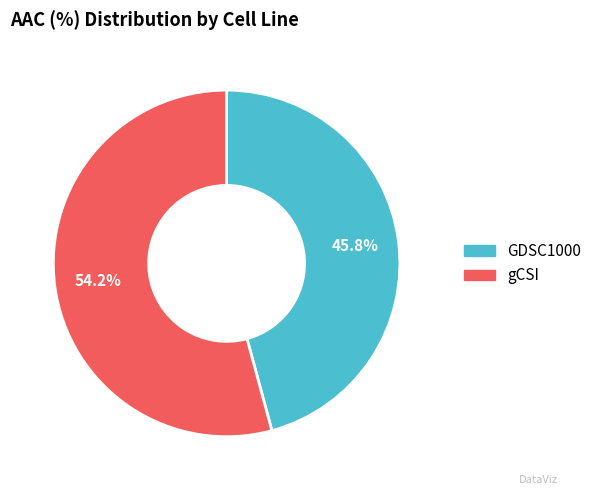

True or false: GDSC1000 accounts for 46% of the total.

True